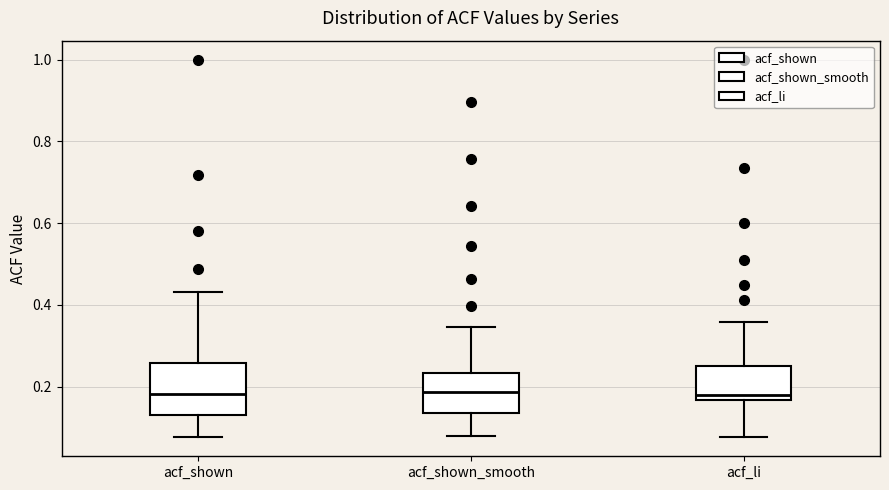

Reading left to right, transcribe this box plot: for each box, give where its median line is, the range the box spans, and where its two whiskers end, as read against the y-axis. The values are not printed on the chart, so give them approximately, as read against the axis.

acf_shown: median 0.18, box 0.12 to 0.26, whiskers 0.08 to 0.44
acf_shown_smooth: median 0.18, box 0.14 to 0.24, whiskers 0.08 to 0.34
acf_li: median 0.18, box 0.16 to 0.26, whiskers 0.08 to 0.36